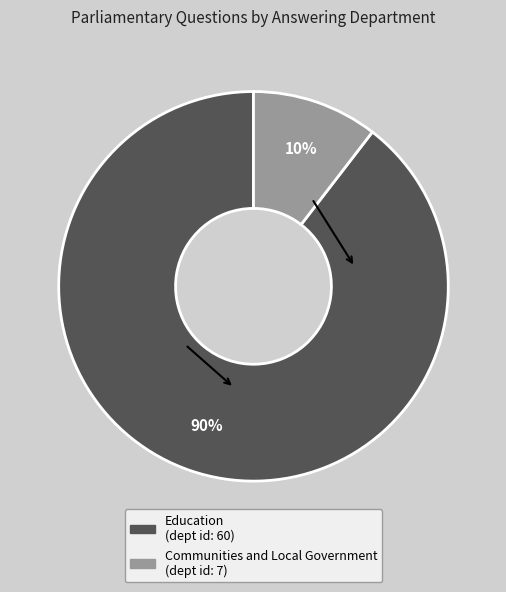

Rank the categories by value from lowest to highest.

Communities and Local Government, Education